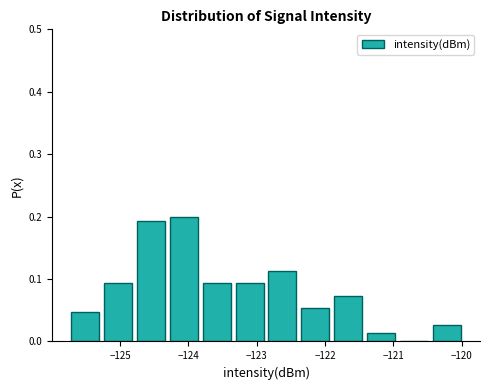

Reading left to right, transcribe this chart: for each bar, give the range it covers on the x-axis and its height. Neither the bar edges nor the heights are printed on the chart, so give them approximately, as read against the axes.

-125.7 to -125.3: 0.05
-125.3 to -124.8: 0.09
-124.8 to -124.3: 0.19
-124.3 to -123.8: 0.20
-123.8 to -123.3: 0.09
-123.3 to -122.9: 0.09
-122.9 to -122.4: 0.11
-122.4 to -121.9: 0.05
-121.9 to -121.4: 0.07
-121.4 to -120.9: 0.01
-120.9 to -120.5: 0
-120.5 to -120.0: 0.03